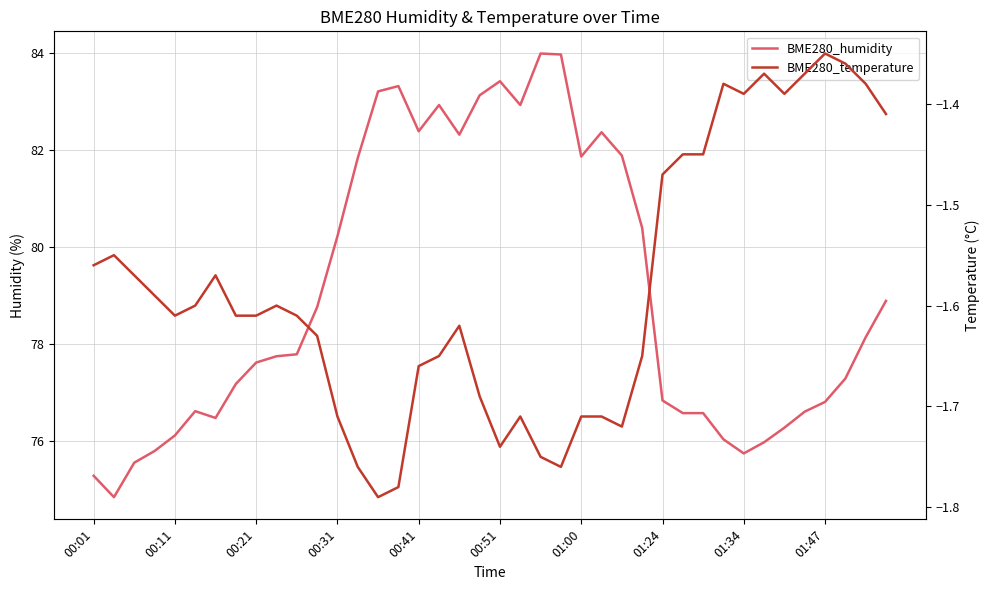

True or false: BME280_humidity and BME280_temperature cross at least once.

False